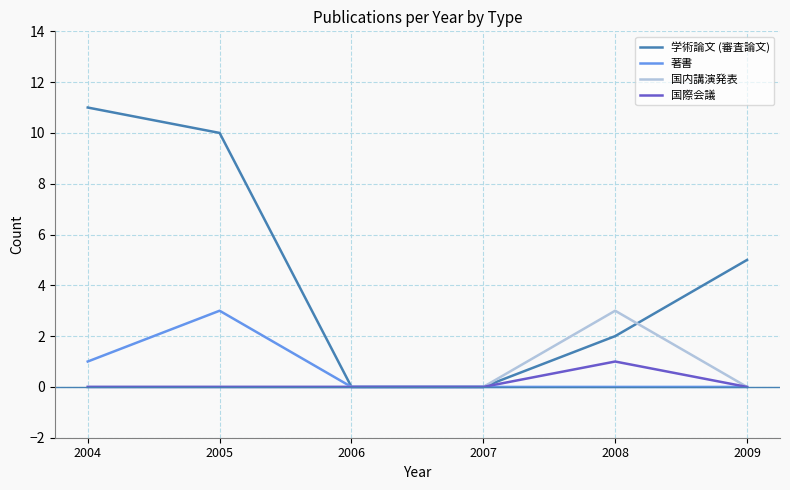

True or false: 学術論文 (審査論文) and 国内講演発表 intersect in this chart.

True